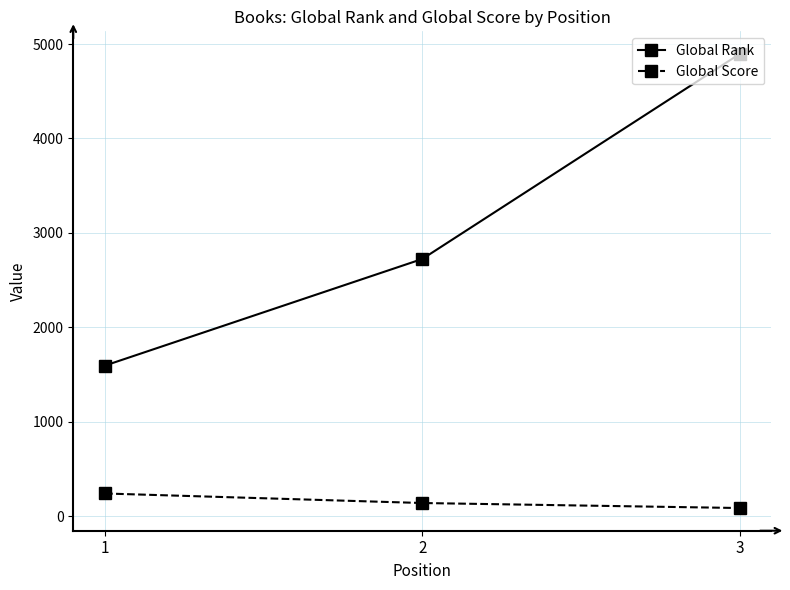

Reading left to right, extract all data points from this chart.

Global Rank: 1594	2723	4894
Global Score: 239	138	85